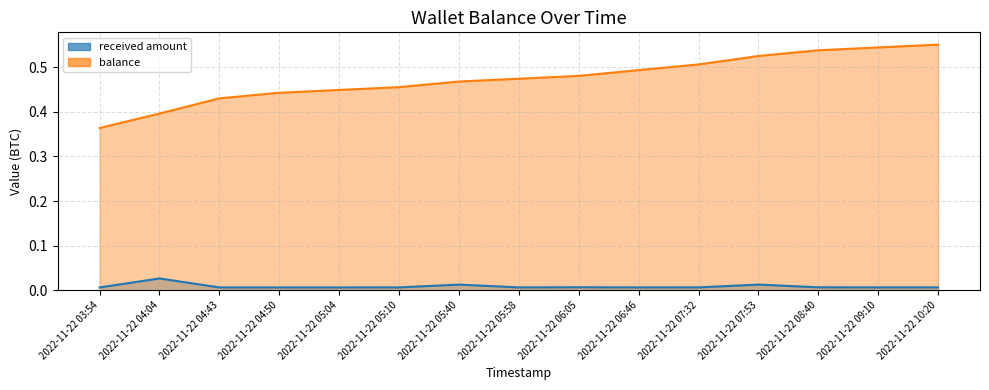

Rank the series by their maximum value, from lowest to highest.

received amount, balance